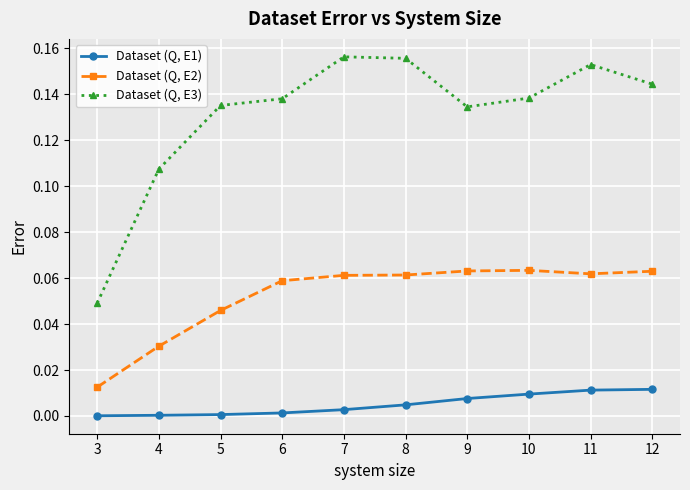

Rank the series by their maximum value, from lowest to highest.

Dataset (Q, E1), Dataset (Q, E2), Dataset (Q, E3)